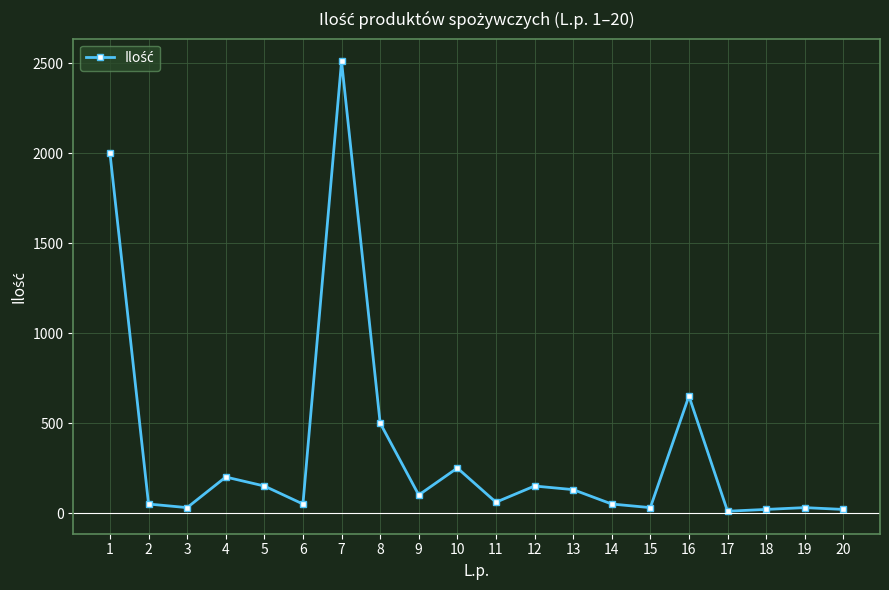

Is it true that the value at 1 is 2000?

True